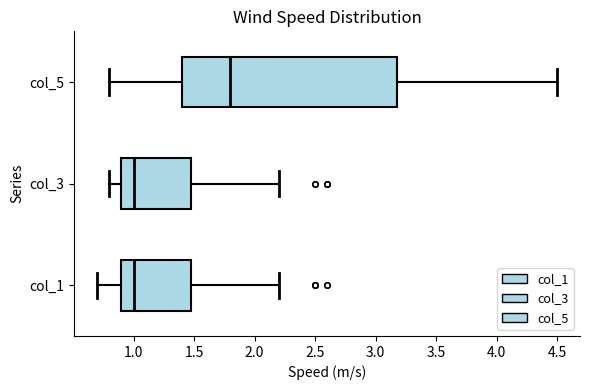

Reading bottom to top, read every box against the x-axis: the position of its median line, the range the box covers, and the ends of its whiskers. The values are not printed on the chart, so give them approximately, as read against the axis.

col_1: median 1.0, box 0.9 to 1.5, whiskers 0.7 to 2.2
col_3: median 1.0, box 0.9 to 1.5, whiskers 0.8 to 2.2
col_5: median 1.8, box 1.4 to 3.2, whiskers 0.8 to 4.5